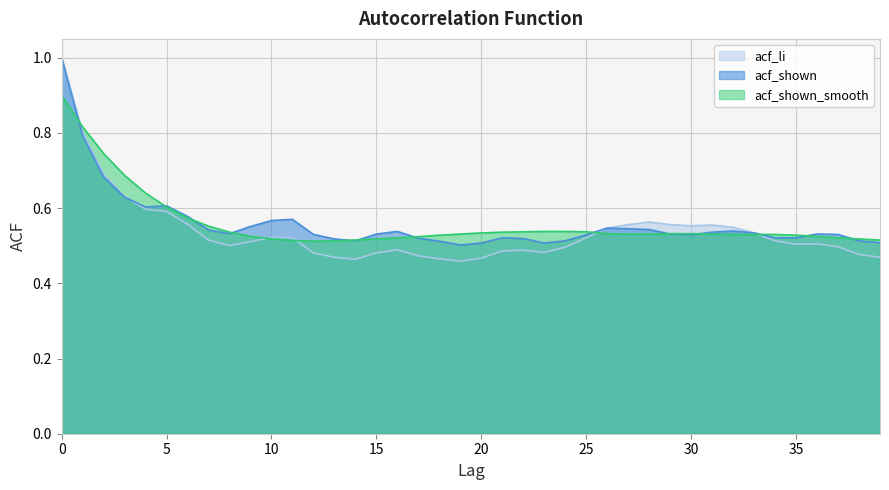

What is the greatest value displayed?

1.0